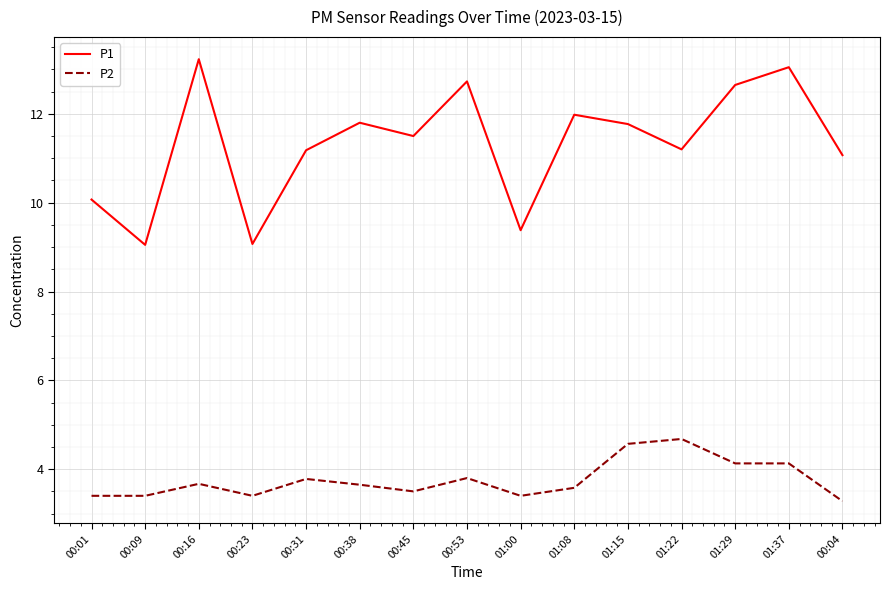

What position from the right is 00:45?

9